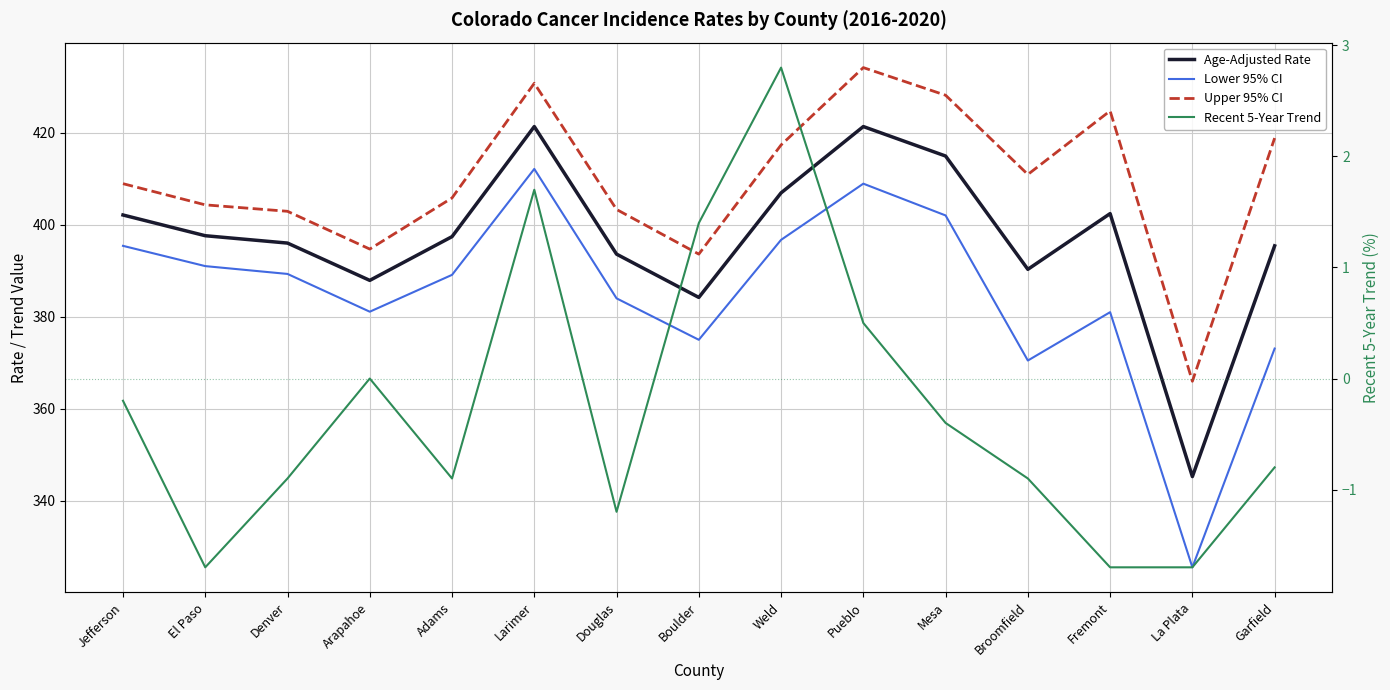

Reading left to right, transcribe all the data shown in this chart.

Age-Adjusted Rate: 402.1	397.6	396.0	387.9	397.4	421.3	393.6	384.2	406.9	421.3	414.9	390.3	402.4	345.3	395.4
Lower 95% CI: 395.4	391.0	389.3	381.1	389.1	412.1	384.0	375.0	396.7	408.9	402.0	370.5	381.0	325.6	373.1
Upper 95% CI: 408.9	404.3	402.9	394.7	405.8	430.7	403.3	393.6	417.3	434.1	428.1	410.9	424.7	366.0	418.8
Recent 5-Year Trend: -0.2	-1.7	-0.9	0.0	-0.9	1.7	-1.2	1.4	2.8	0.5	-0.4	-0.9	-1.7	-1.7	-0.8